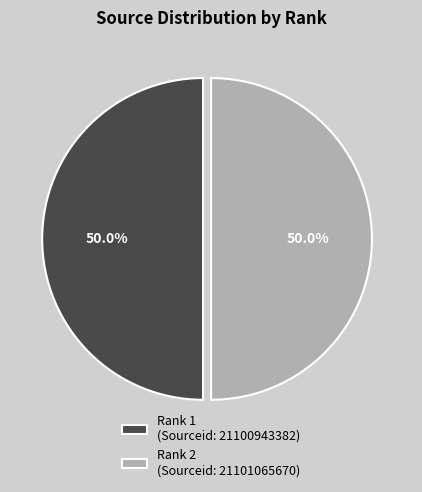

How many segments does this pie chart have?

2